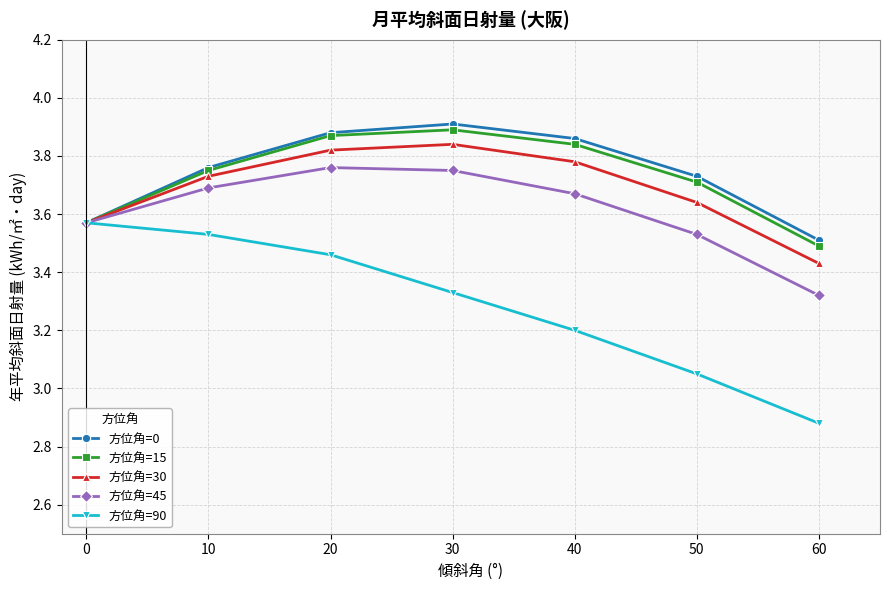

How many 方位角=0 values are between 3 and 4?

7